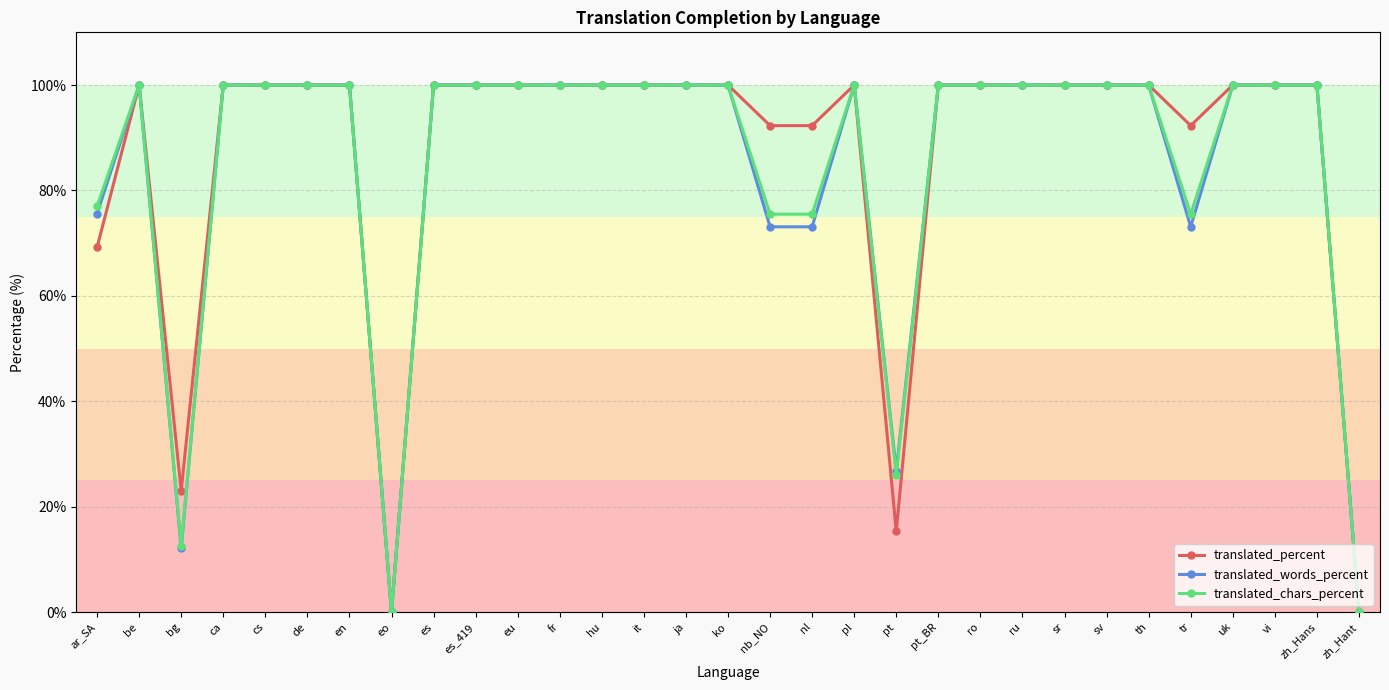

The value of translated_percent at nb_NO is 129.0. True or false?

False